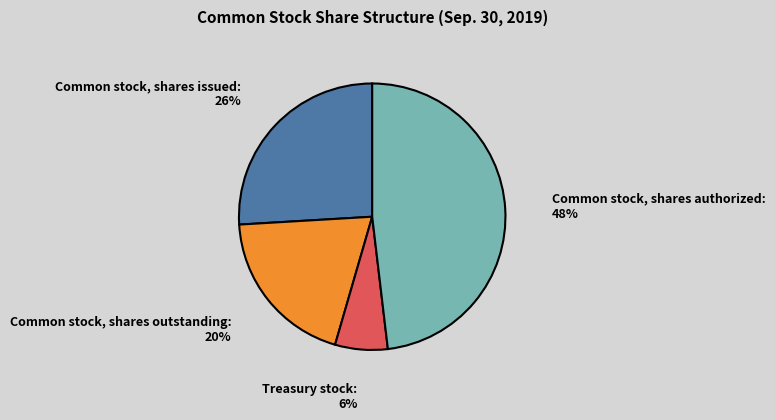

To the nearest percent, what is the difference between the largest and smallest slice percentages?

42%